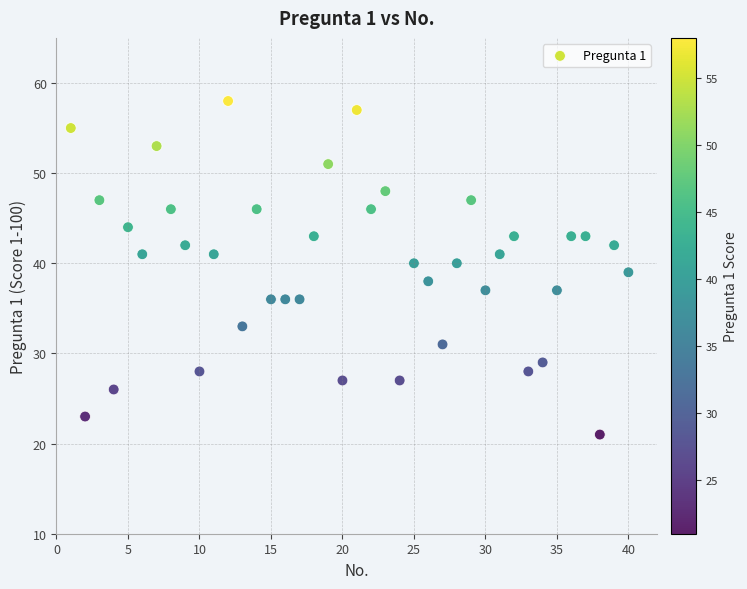

What is the range of X values (max minus min)?

39